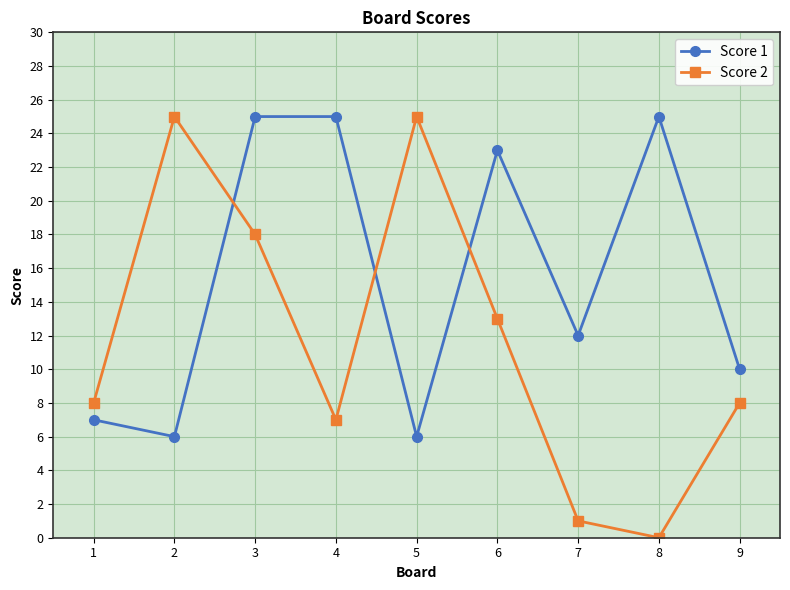

What is the sum of the Score 2 values at 3 and 7?

19